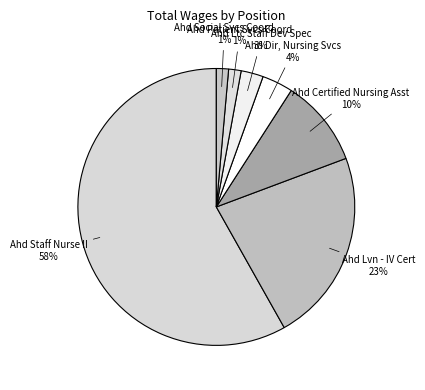

Is there a majority slice in this chart?

Yes